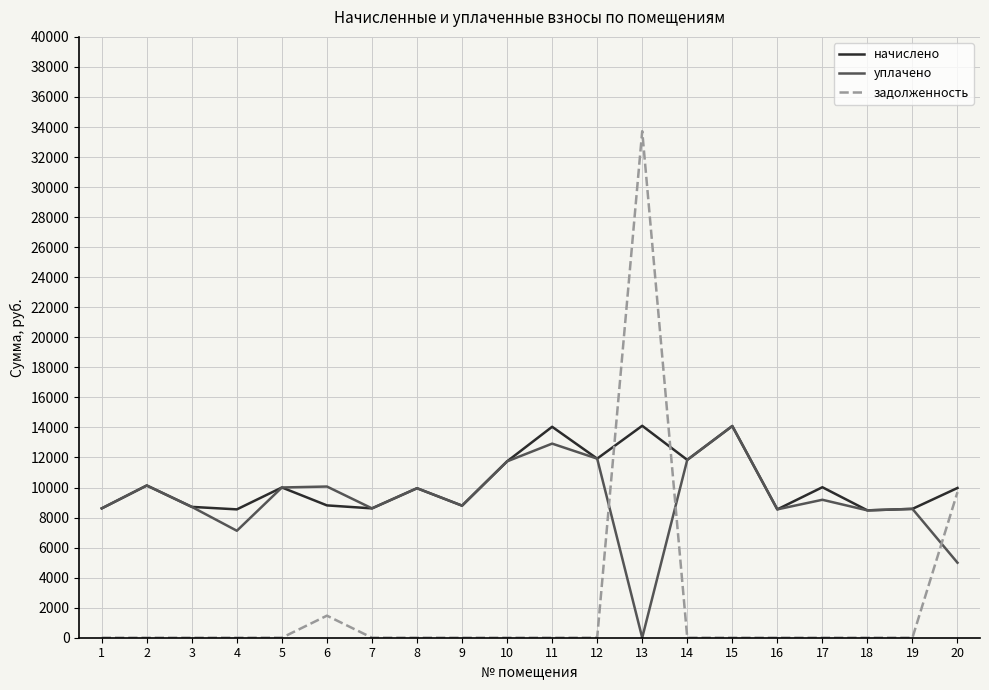

The задолженность series shows 23075.4 at 14. True or false?

False